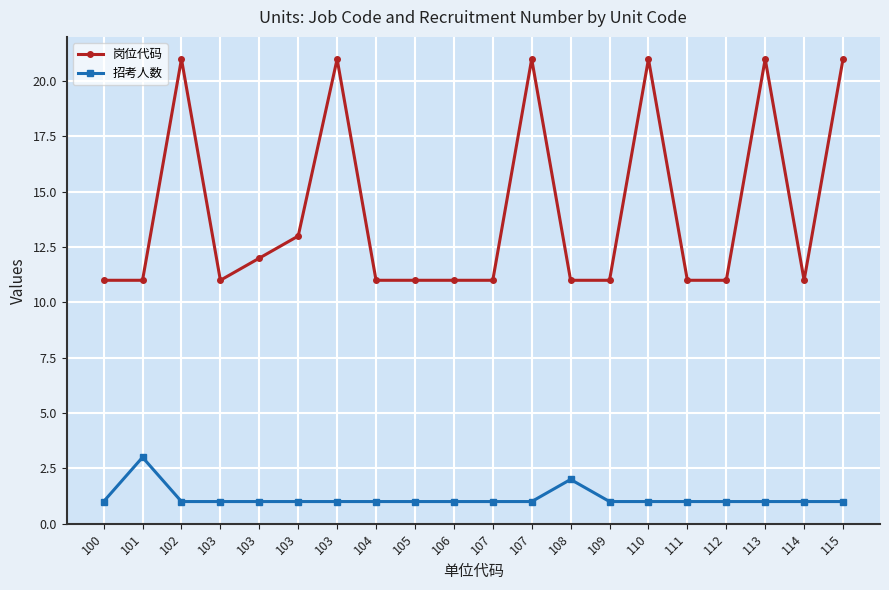

Rank the series by their maximum value, from lowest to highest.

招考人数, 岗位代码